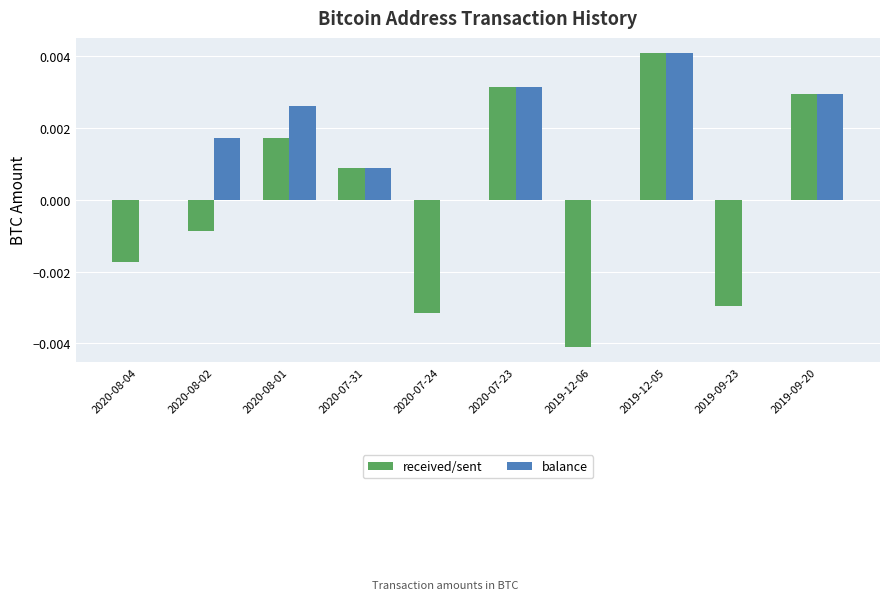

Where does the received/sent series first go above 0?

2020-08-01